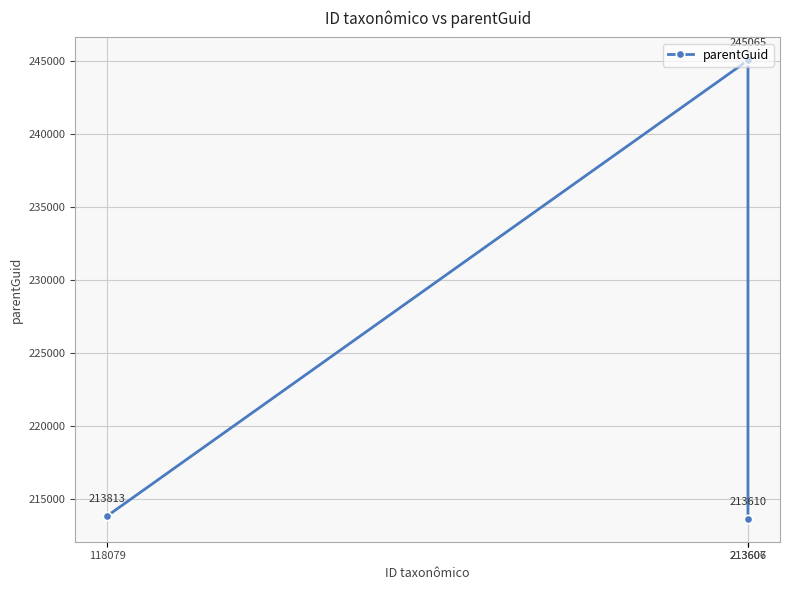

What is the approximate value at 213607, to the nearest 10?

245060